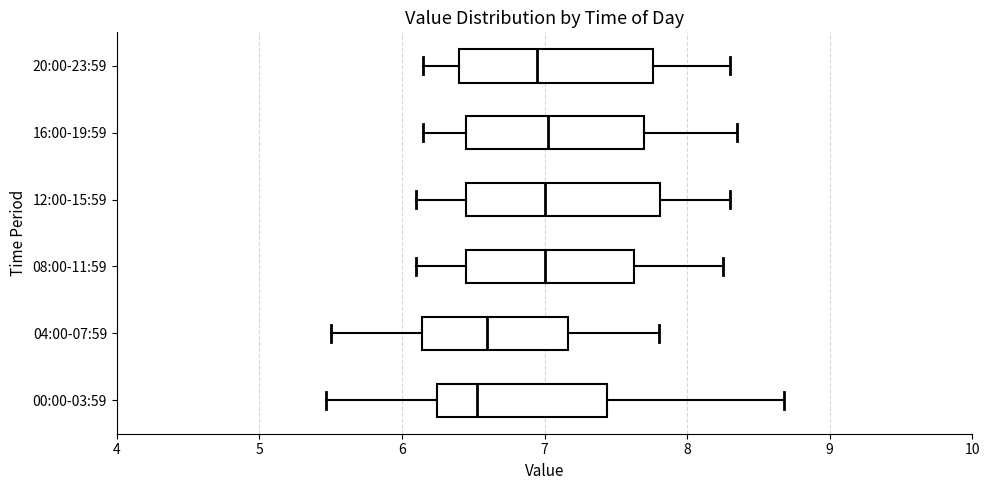

Where does the right whisker of the box for 04:00-07:59 end on the x-axis? The values are not printed on the chart, so give them approximately, as read against the axis.

7.8